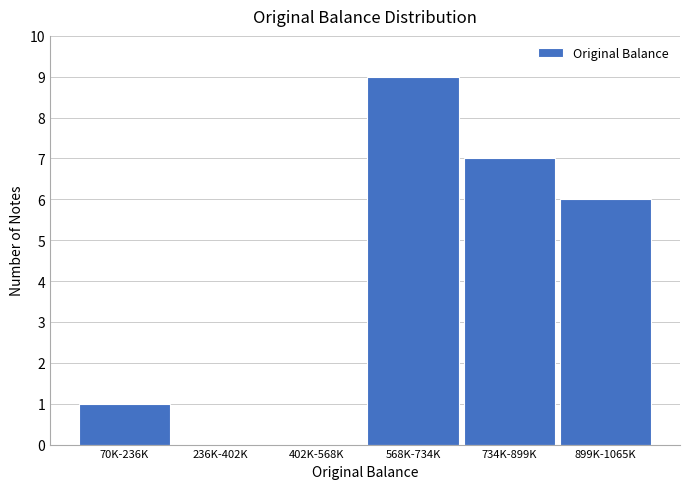

Reading left to right, what are all the values shown in this chart?

70K-236K=1	236K-402K=0	402K-568K=0	568K-734K=9	734K-899K=7	899K-1065K=6